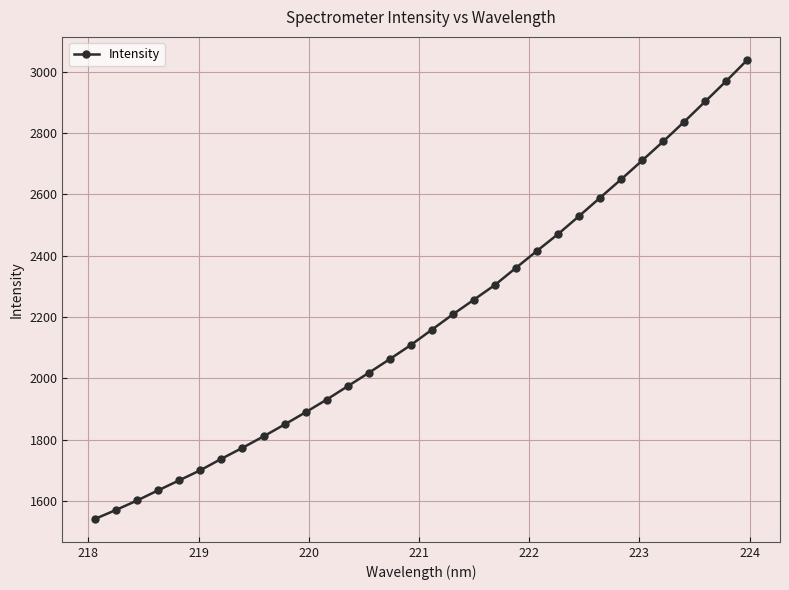

True or false: there are more than 2 points higher than both neighbors.

False